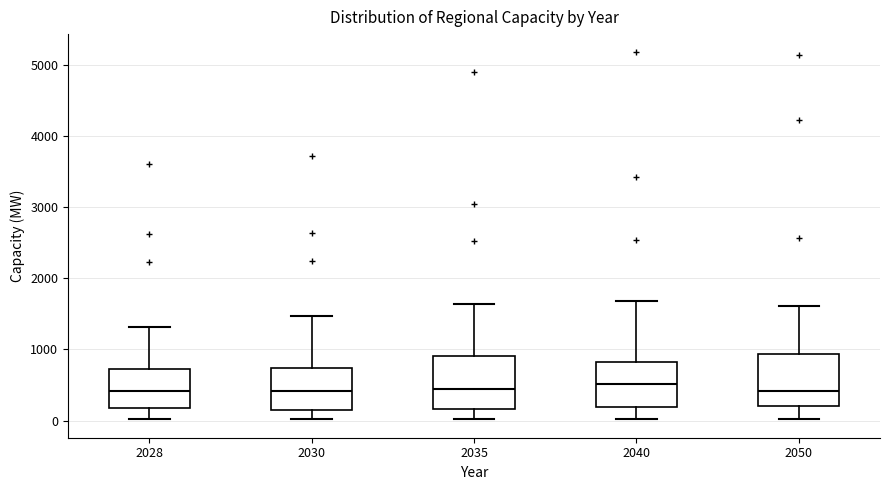

Reading left to right, read every box against the y-axis: the position of its median line, the range the box covers, and the ends of its whiskers. The values are not printed on the chart, so give them approximately, as read against the axis.

2028: median 400, box 200 to 700, whiskers 0 to 1300
2030: median 400, box 200 to 700, whiskers 0 to 1500
2035: median 500, box 200 to 900, whiskers 0 to 1600
2040: median 500, box 200 to 800, whiskers 0 to 1700
2050: median 400, box 200 to 900, whiskers 0 to 1600